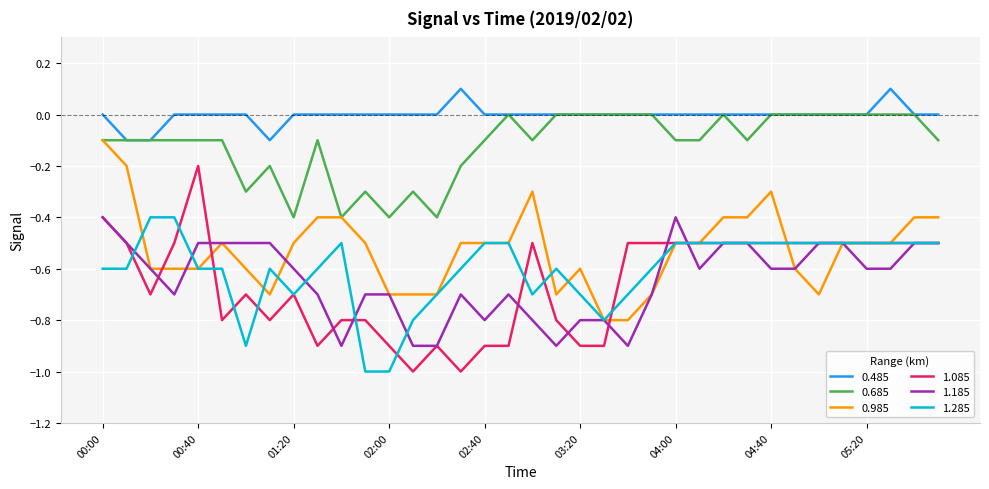

How many lines are shown in the chart?

6